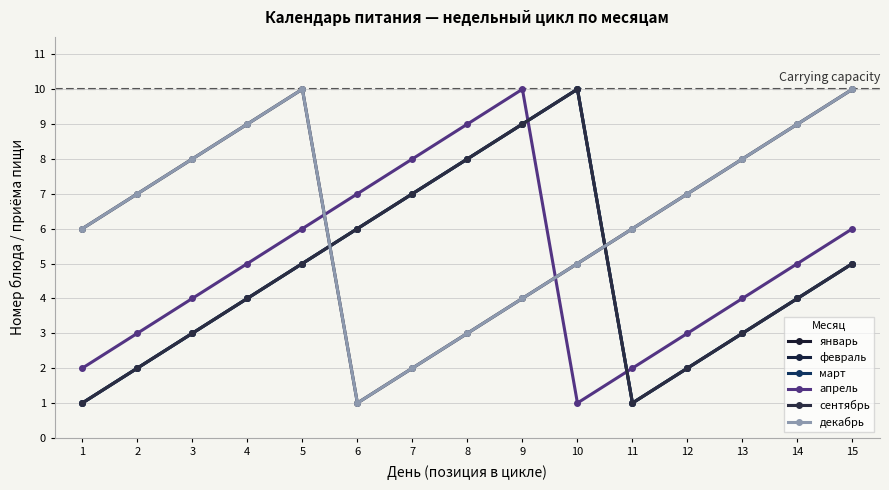

Reading right to left, extract all data points from this chart.

январь: 15=10	14=9	13=8	12=7	11=6	10=5	9=4	8=3	7=2	6=1	5=10	4=9	3=8	2=7	1=6
февраль: 15=5	14=4	13=3	12=2	11=1	10=10	9=9	8=8	7=7	6=6	5=5	4=4	3=3	2=2	1=1
март: 15=5	14=4	13=3	12=2	11=1	10=10	9=9	8=8	7=7	6=6	5=5	4=4	3=3	2=2	1=1
апрель: 15=6	14=5	13=4	12=3	11=2	10=1	9=10	8=9	7=8	6=7	5=6	4=5	3=4	2=3	1=2
сентябрь: 15=5	14=4	13=3	12=2	11=1	10=10	9=9	8=8	7=7	6=6	5=5	4=4	3=3	2=2	1=1
декабрь: 15=10	14=9	13=8	12=7	11=6	10=5	9=4	8=3	7=2	6=1	5=10	4=9	3=8	2=7	1=6